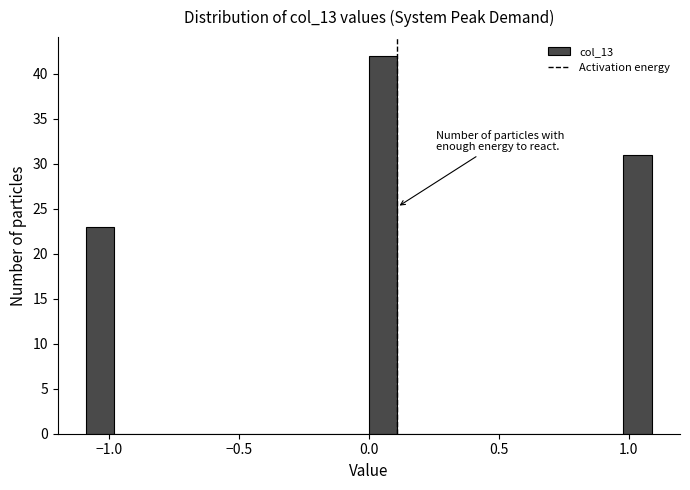

Read against the x-axis, roughly where is the centre of the tallest bar?

0.05